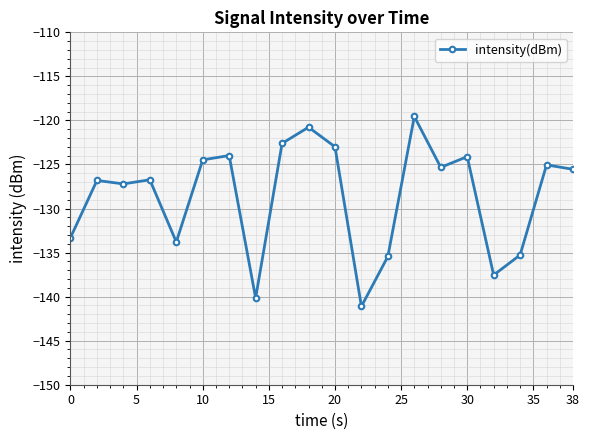

Count the number of categories in the chart.

20